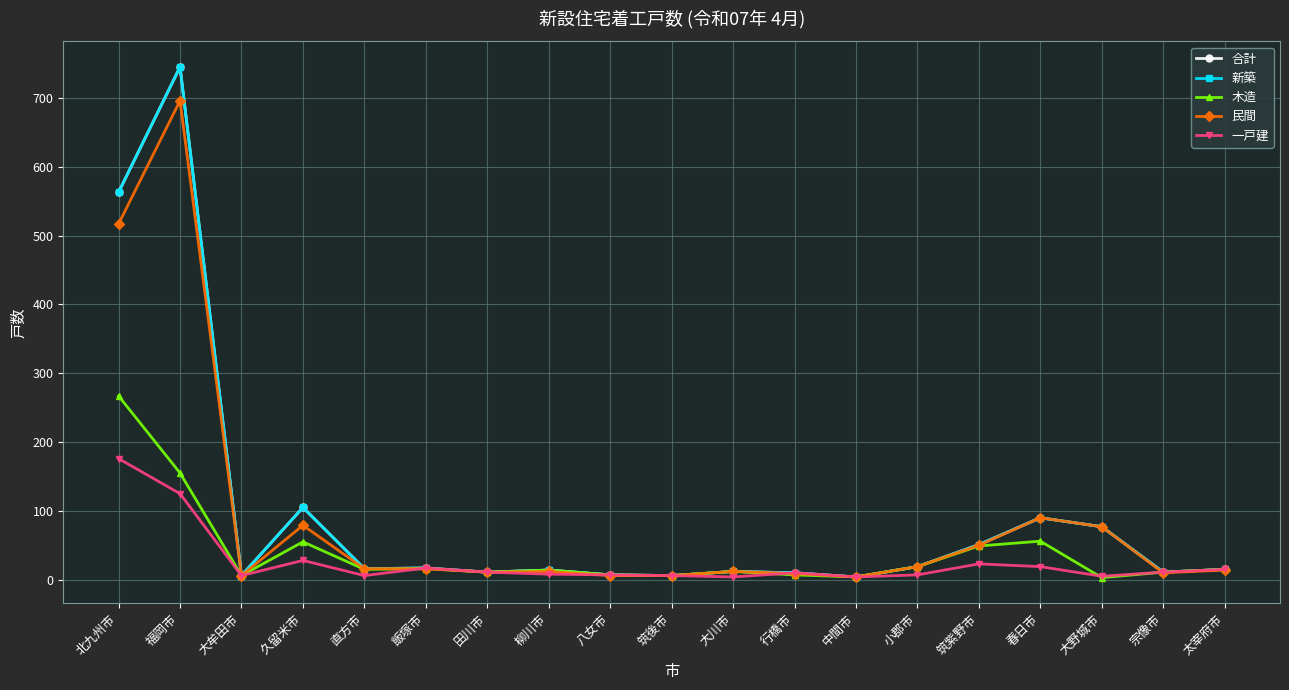

Between 小郡市 and 久留米市, which is larger?

久留米市